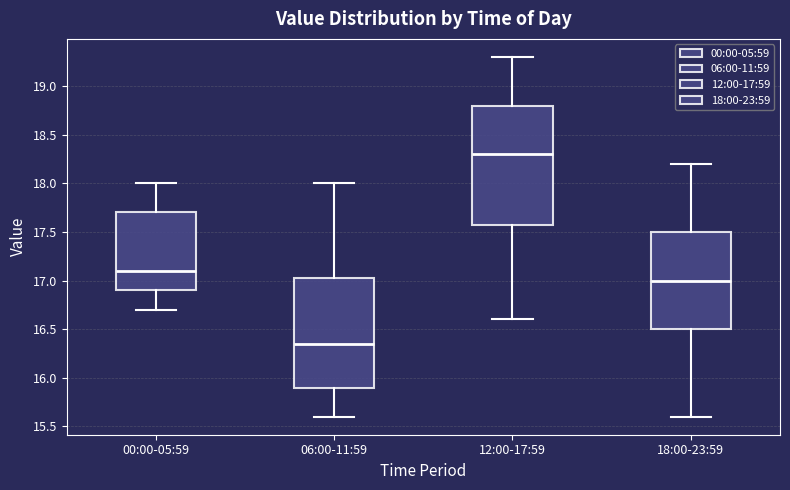

Comparing the boxes themselves (not the whiskers), which one is the tallest?

12:00-17:59